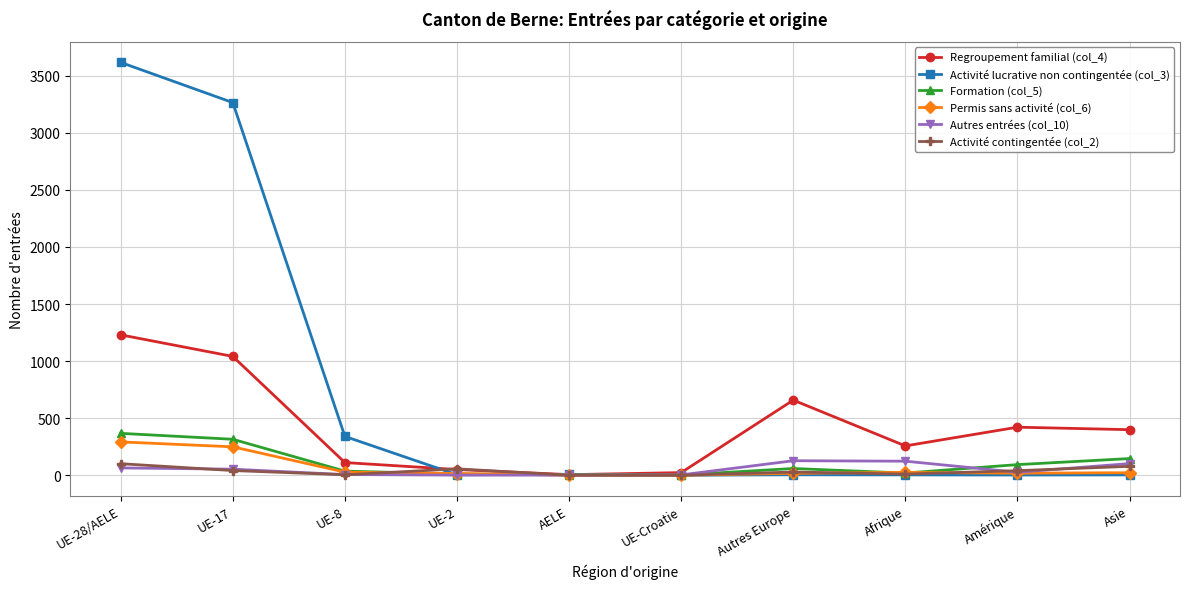

Which series has the widest spread of values?

Activité lucrative non contingentée (col_3)